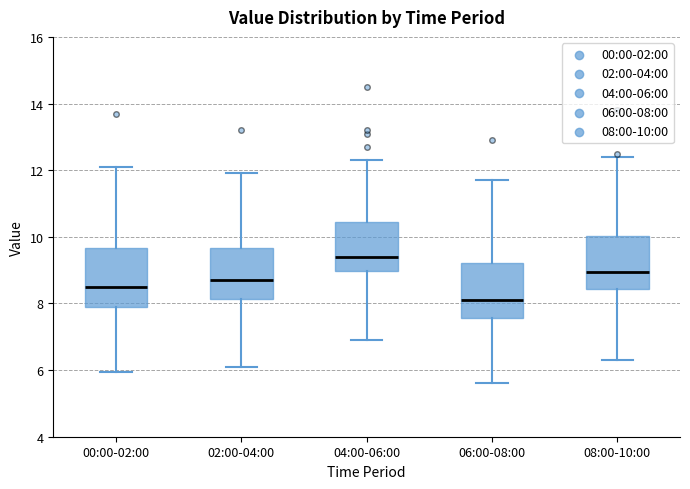

Reading left to right, read every box against the y-axis: the position of its median line, the range the box covers, and the ends of its whiskers. The values are not printed on the chart, so give them approximately, as read against the axis.

00:00-02:00: median 8.4, box 8.0 to 9.6, whiskers 6.0 to 12.2
02:00-04:00: median 8.8, box 8.2 to 9.6, whiskers 6.2 to 12.0
04:00-06:00: median 9.4, box 9.0 to 10.4, whiskers 7.0 to 12.4
06:00-08:00: median 8.2, box 7.6 to 9.2, whiskers 5.6 to 11.8
08:00-10:00: median 9.0, box 8.4 to 10.0, whiskers 6.4 to 12.4